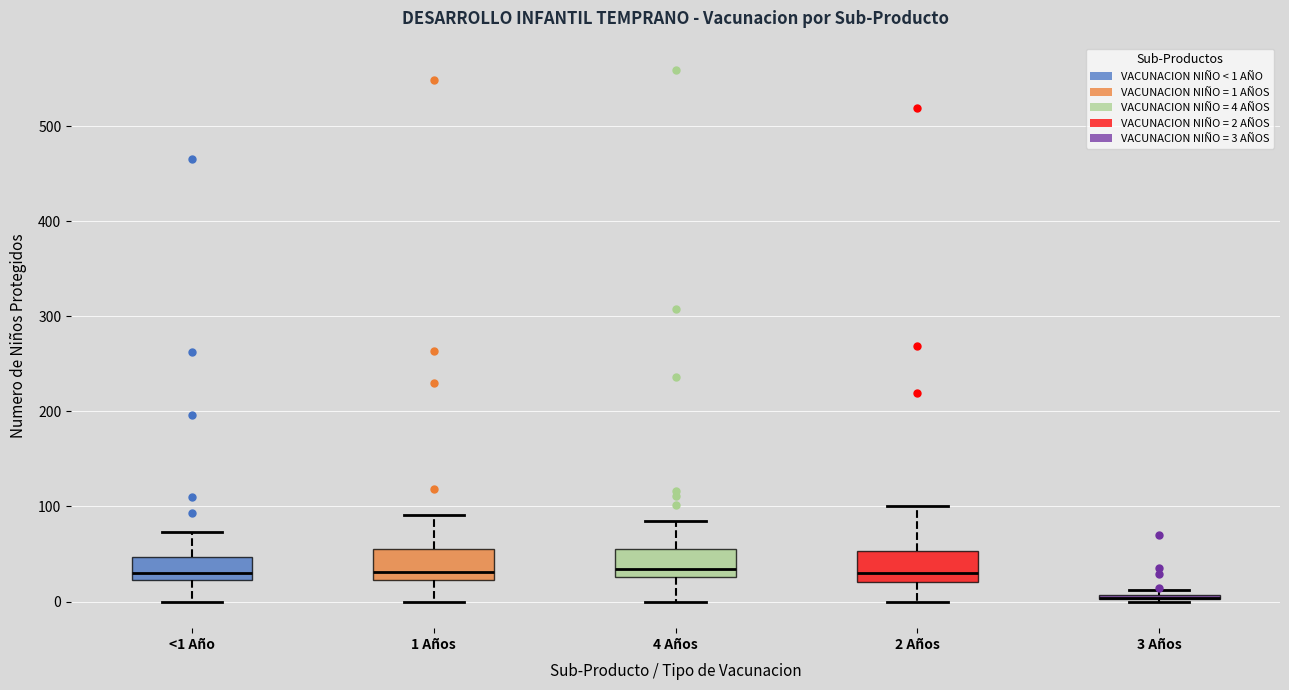

Where does the upper whisker of the box for 1 Años end on the y-axis? The values are not printed on the chart, so give them approximately, as read against the axis.

90